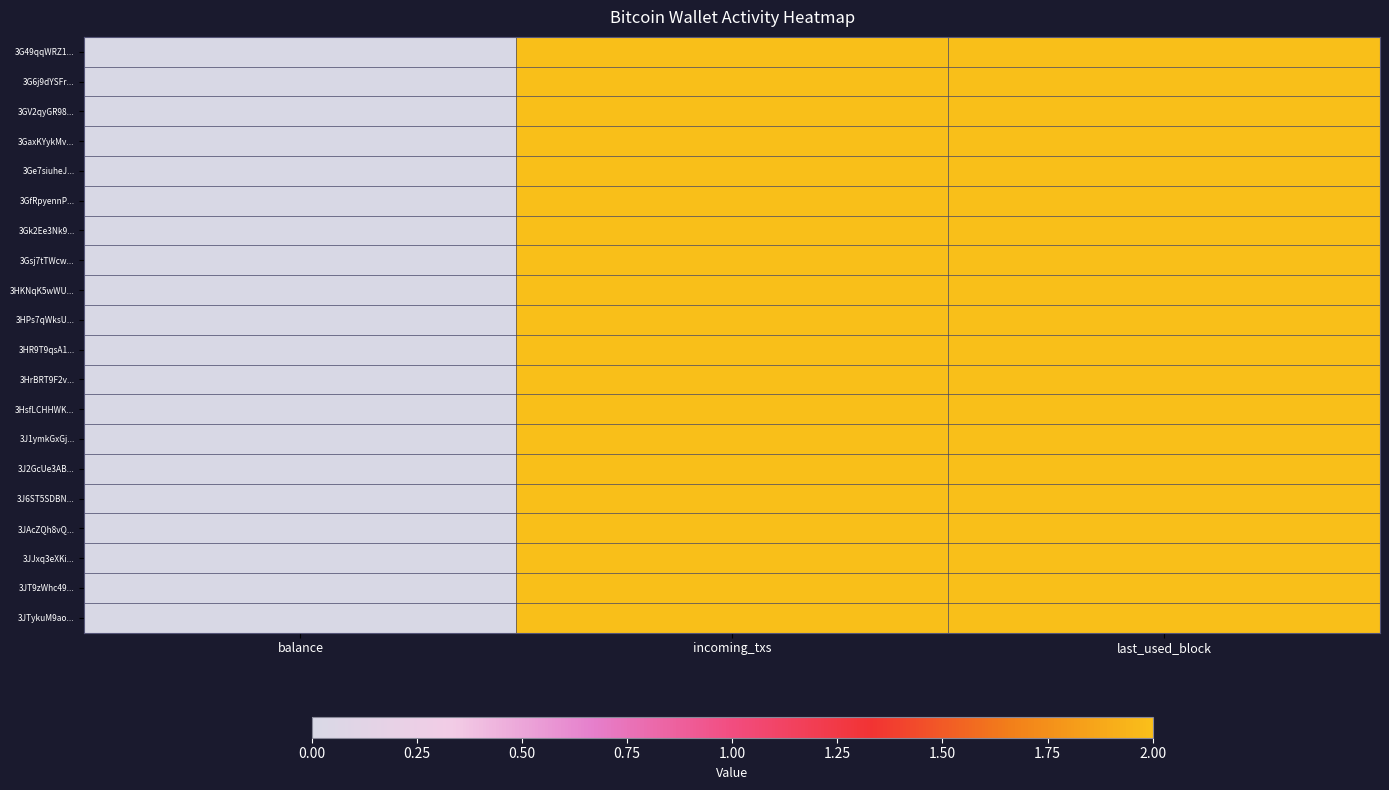

Which label corresponds to the largest value in the chart?

incoming_txs